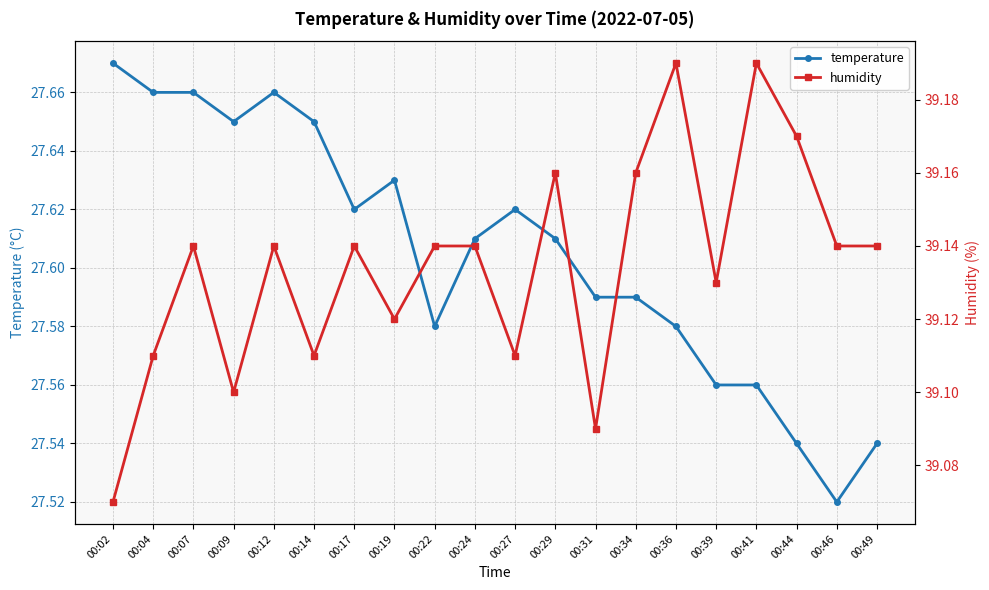

True or false: humidity has a value of 17.0 at 00:36.

False